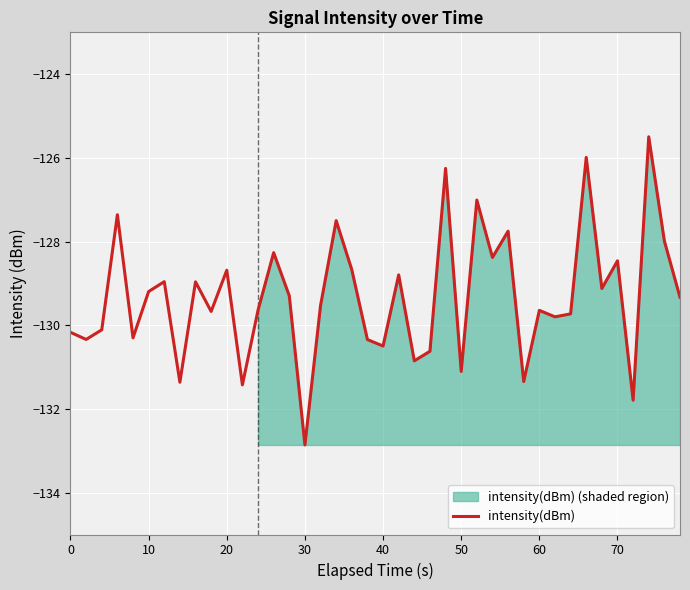

True or false: there are more than 0 points higher than both neighbors.

True